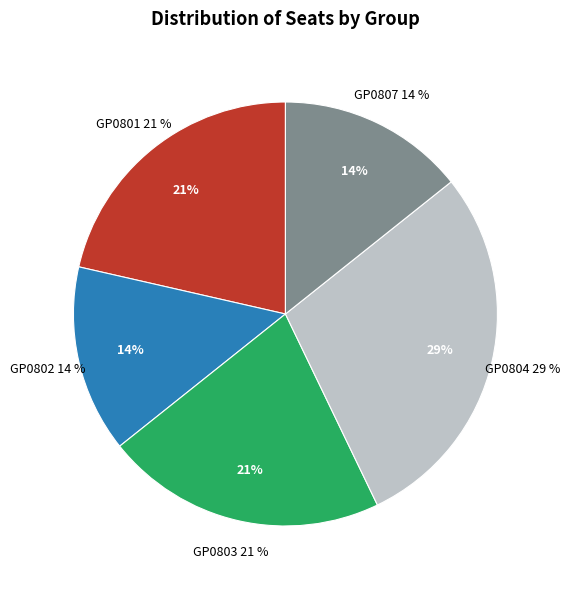

Does GP0803 represent more than half of the total?

No